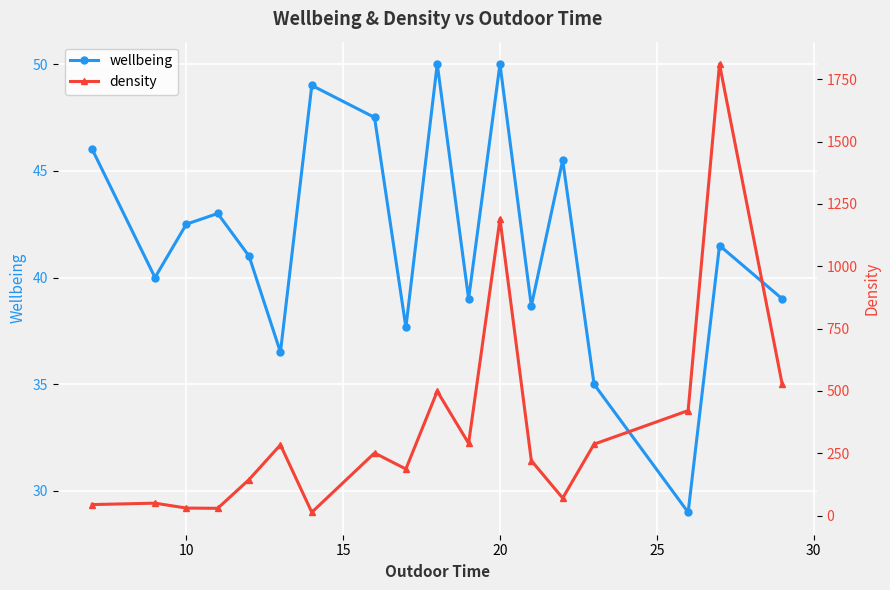

True or false: wellbeing has more than 0 interior local peaks.

True